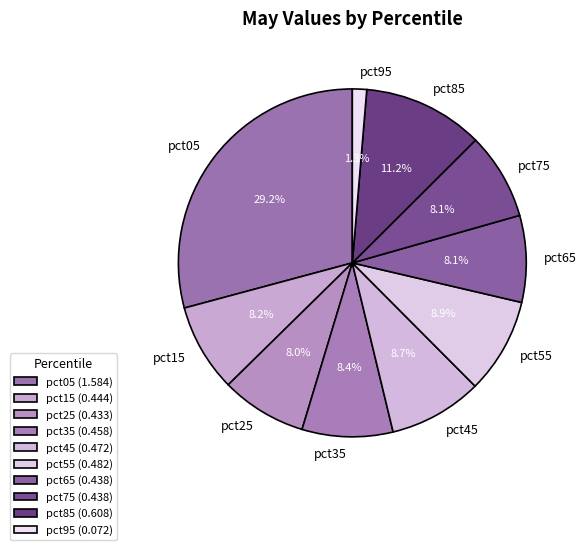

Does any single category account for the majority?

No